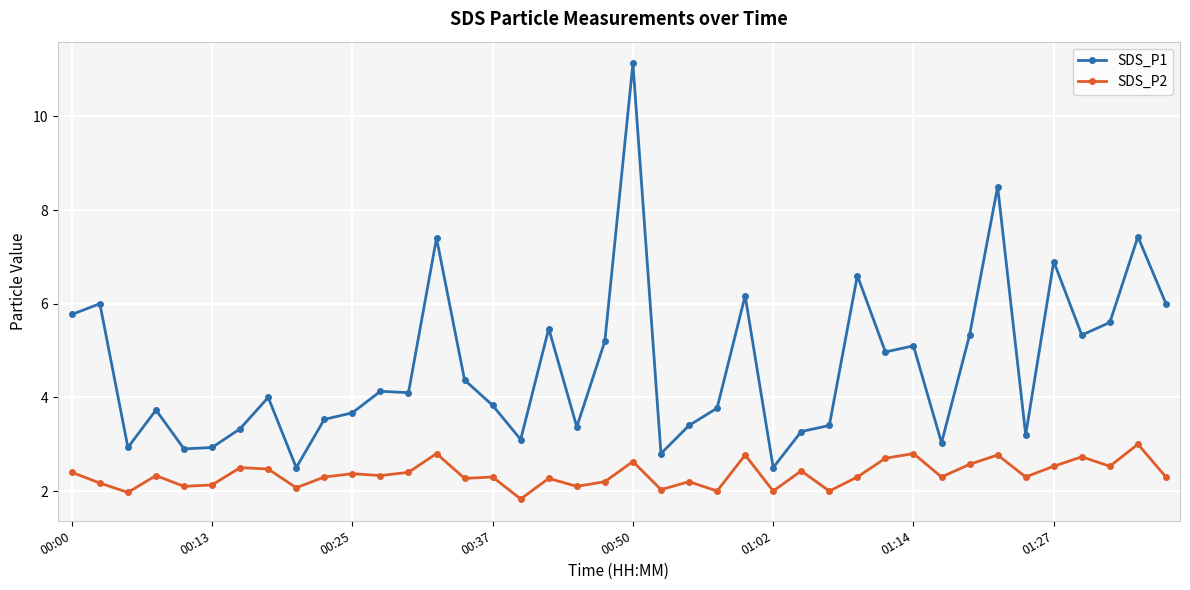

What is the value of the SDS_P2 point at the 12th from the left?

2.3